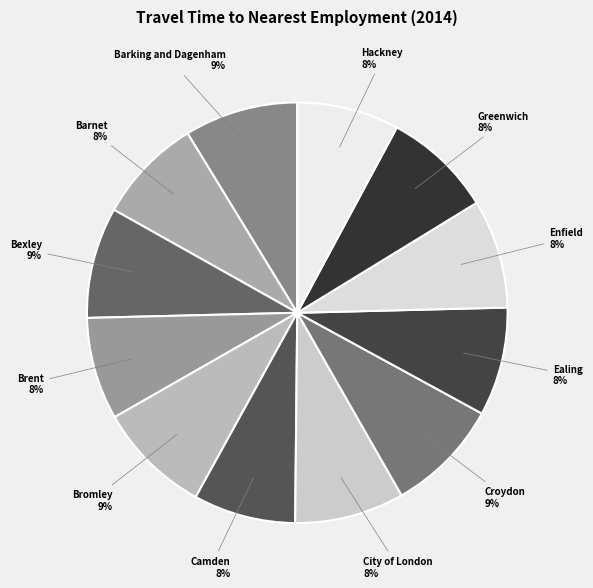

What is the largest slice in the pie chart?

Croydon